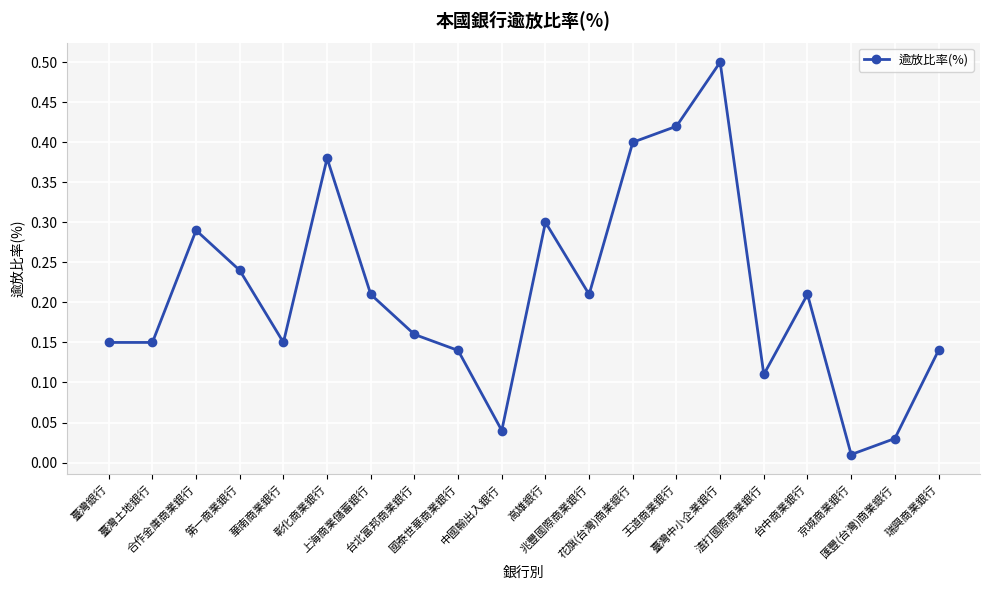

True or false: the data shows 0.1 at 台中商業銀行.

False